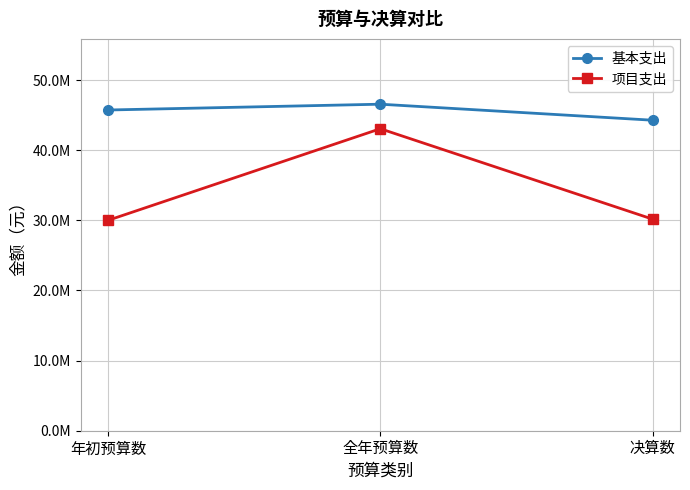

Does the chart have visible grid lines?

Yes